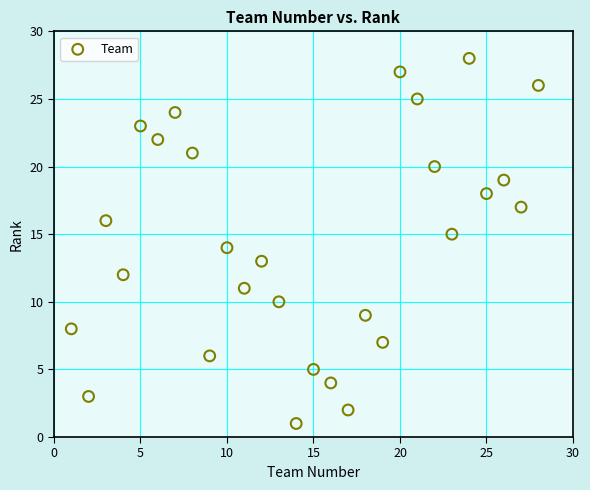

What is the range of X values (max minus min)?

27